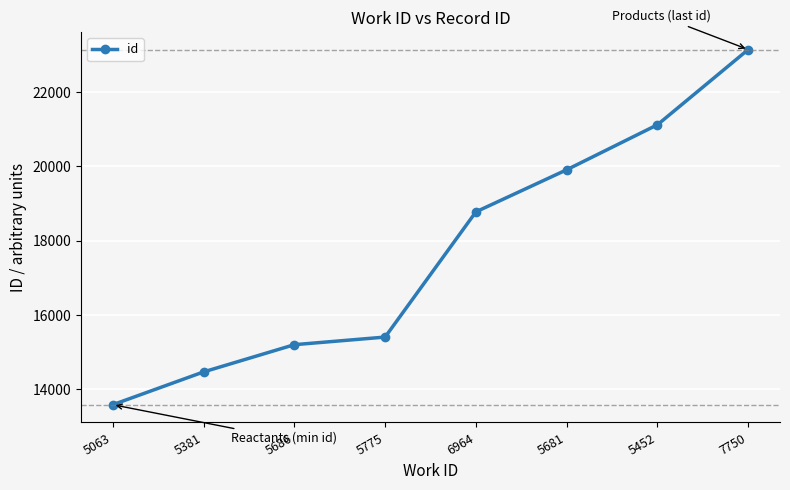

Does the chart have visible grid lines?

Yes